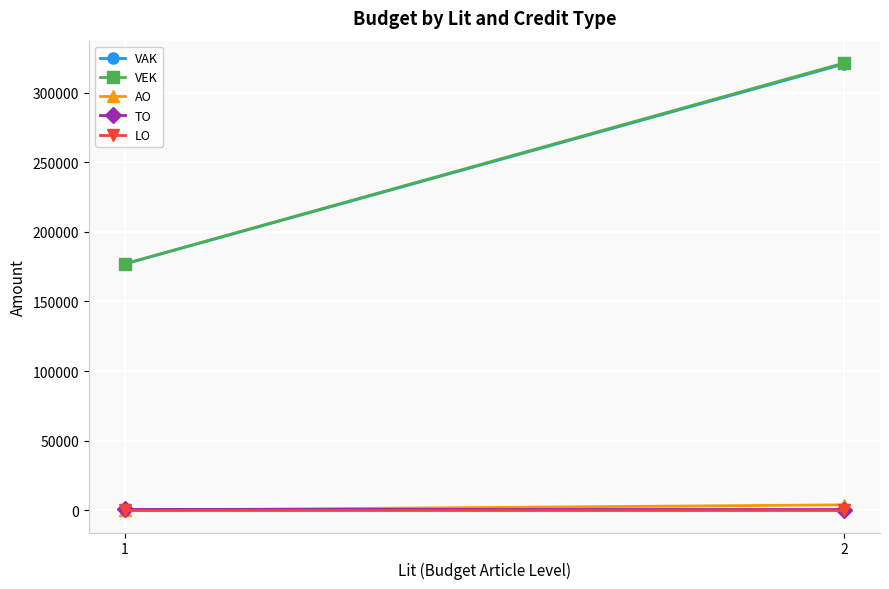

Which has a higher value, 1 or 2?

2